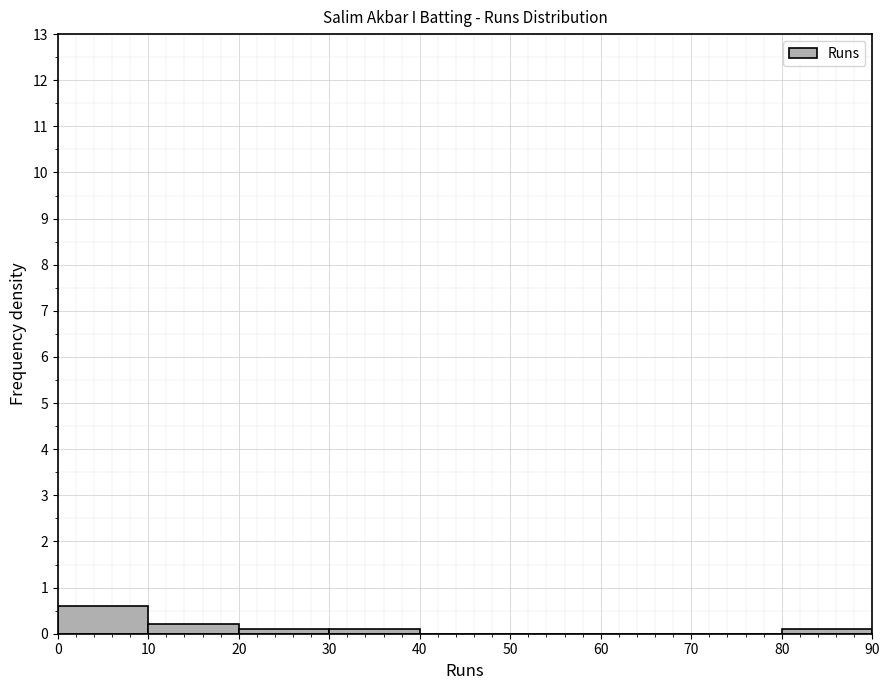

Reading left to right, transcribe this chart: for each bar, give the range it covers on the x-axis and its height. The values are not printed on the chart, so give them approximately, as read against the axis.

0 to 10: 0.6
10 to 20: 0.2
20 to 30: 0.1
30 to 40: 0.1
40 to 50: 0
50 to 60: 0
60 to 70: 0
70 to 80: 0
80 to 90: 0.1